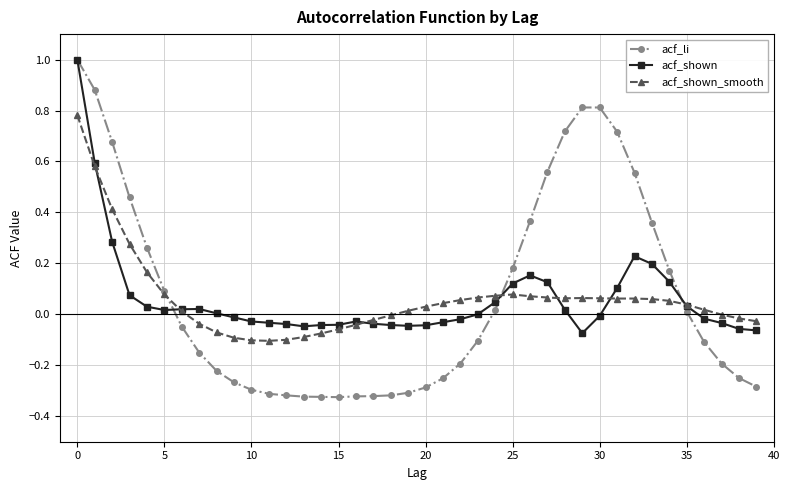

What is the maximum value shown in the chart?

1.0